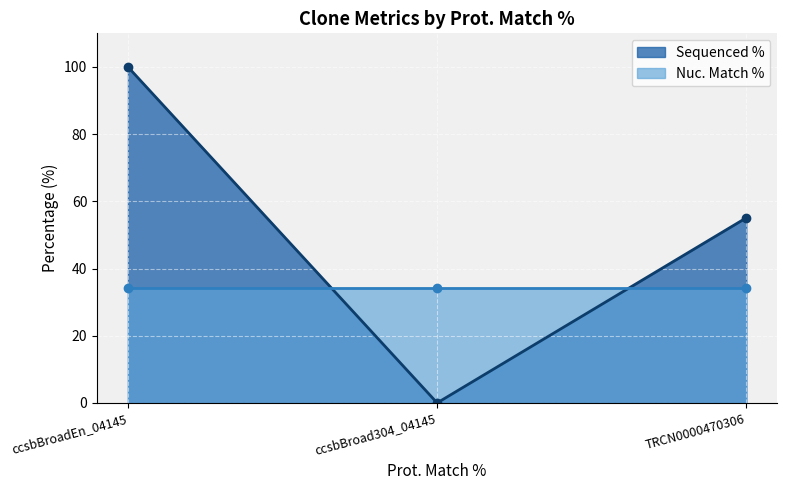

How many values are above zero?

2